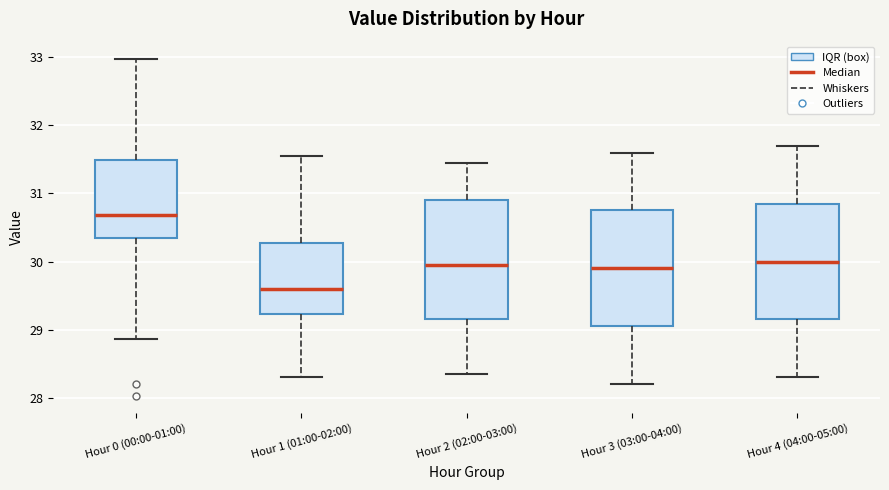

Where is the upper edge of the box for Hour 0 (00:00-01:00) on the y-axis? The values are not printed on the chart, so give them approximately, as read against the axis.

31.5